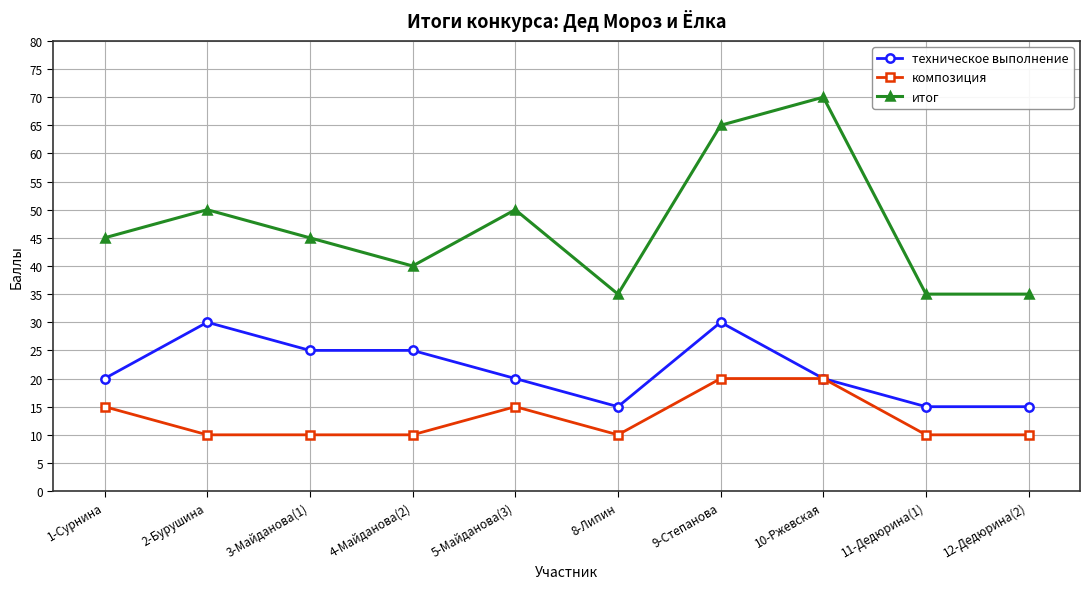

Rank the series by their maximum value, from highest to lowest.

итог, техническое выполнение, композиция